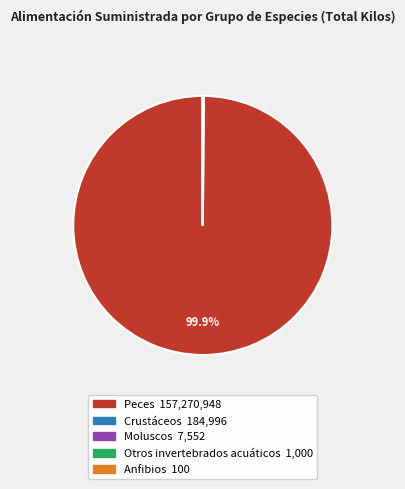

Is there any slice that represents more than half of the pie?

Yes